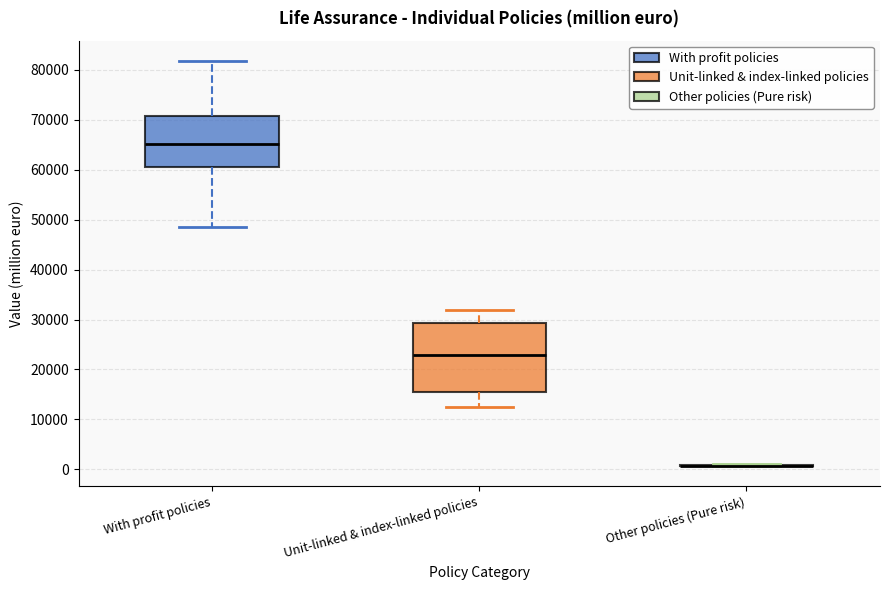

Which box is the tallest, from its lower edge to its upper edge?

Unit-linked & index-linked policies